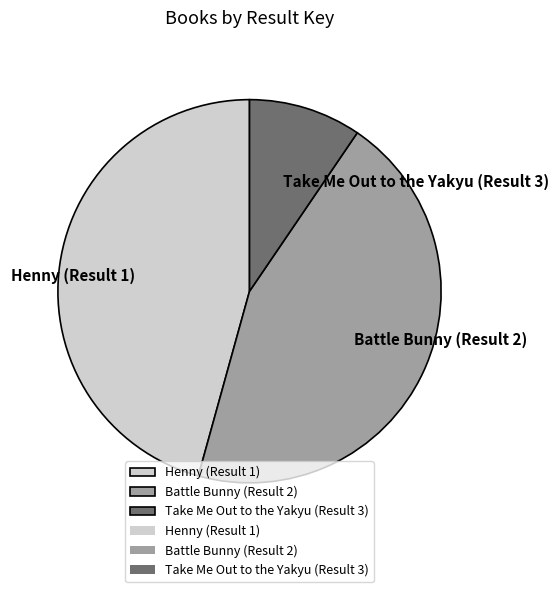

What is the smallest slice in the pie chart?

Take Me Out to the Yakyu (Result 3)